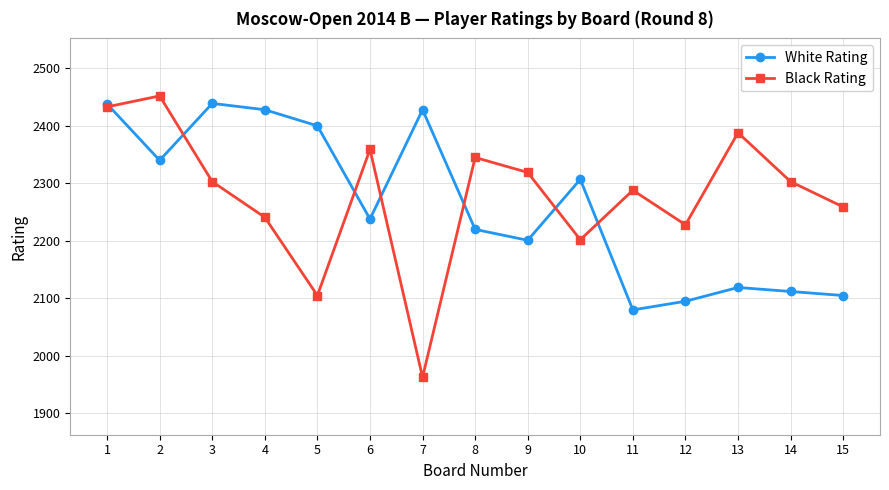

What is the total value across all series at 10?

4509